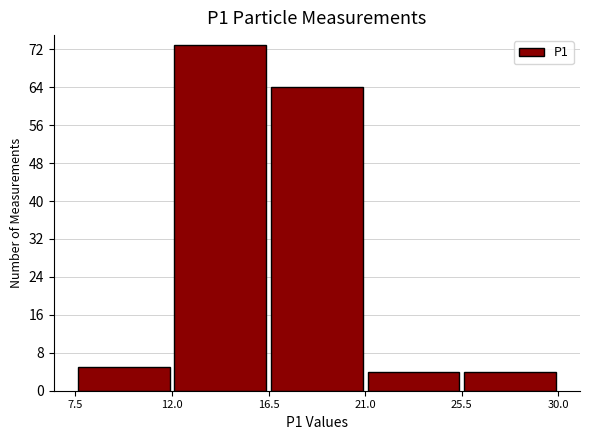

What is the height of the bar covering 7.5 to 12.0 on the x-axis? The values are not printed on the chart, so give them approximately, as read against the axis.

5